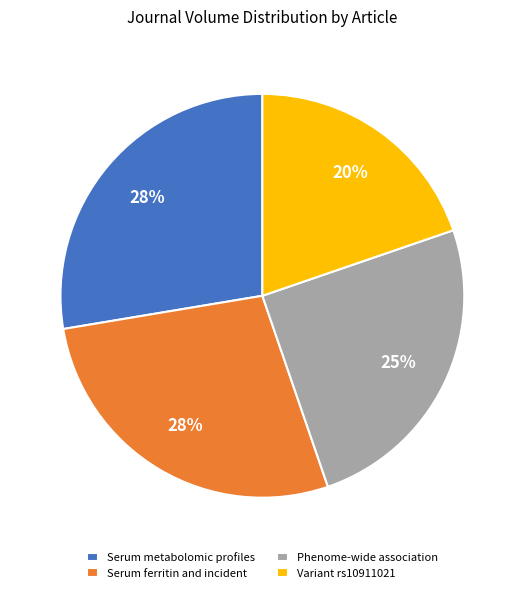

Does any single category account for the majority?

No